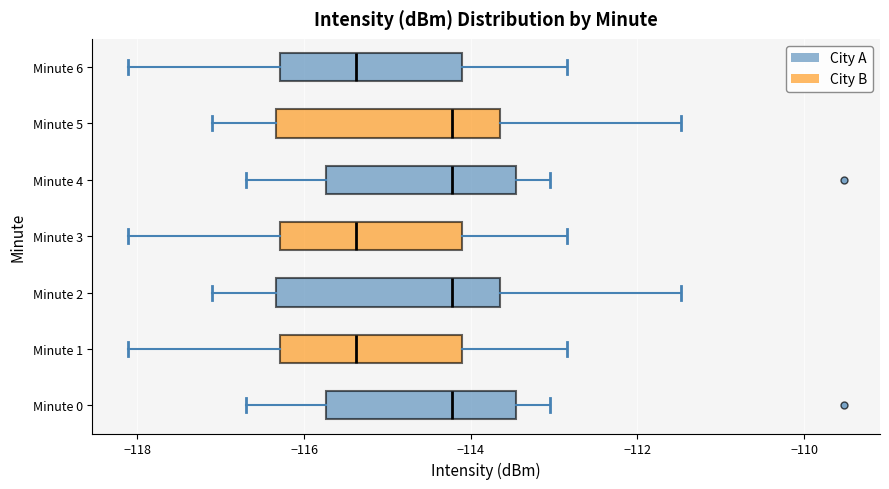

Reading bottom to top, read every box against the x-axis: the position of its median line, the range the box covers, and the ends of its whiskers. The values are not printed on the chart, so give them approximately, as read against the axis.

Minute 0: median -114.2, box -115.8 to -113.4, whiskers -116.6 to -113.0
Minute 1: median -115.4, box -116.2 to -114.0, whiskers -118.2 to -112.8
Minute 2: median -114.2, box -116.4 to -113.6, whiskers -117.2 to -111.4
Minute 3: median -115.4, box -116.2 to -114.0, whiskers -118.2 to -112.8
Minute 4: median -114.2, box -115.8 to -113.4, whiskers -116.6 to -113.0
Minute 5: median -114.2, box -116.4 to -113.6, whiskers -117.2 to -111.4
Minute 6: median -115.4, box -116.2 to -114.0, whiskers -118.2 to -112.8